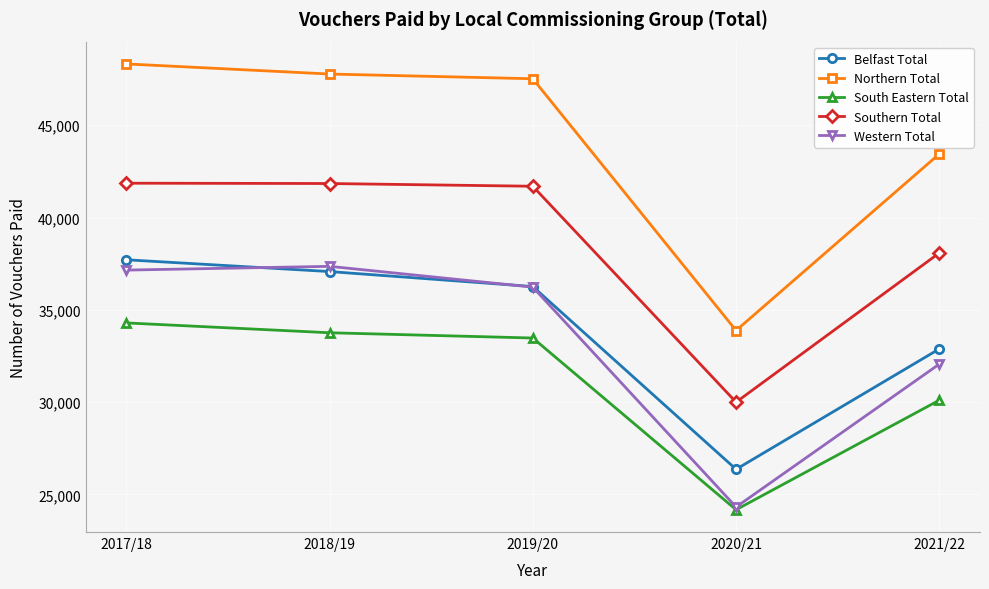

True or false: South Eastern Total and Southern Total intersect in this chart.

False